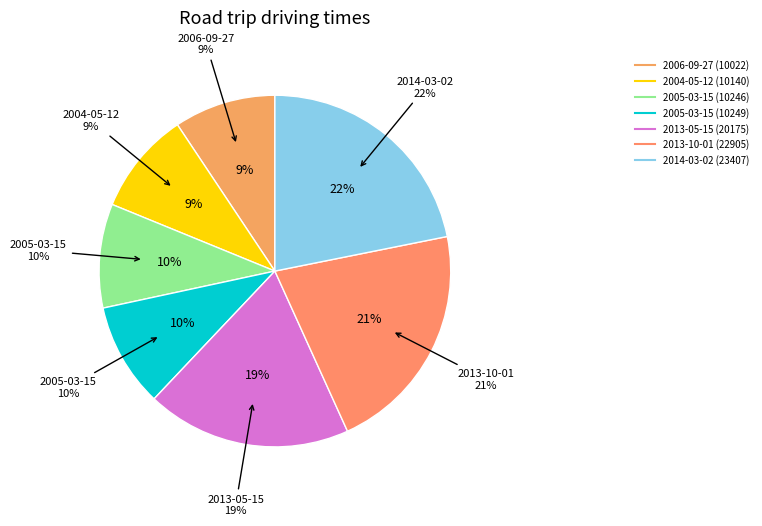

Does 2005-03-15 account for over 50% of the chart?

No